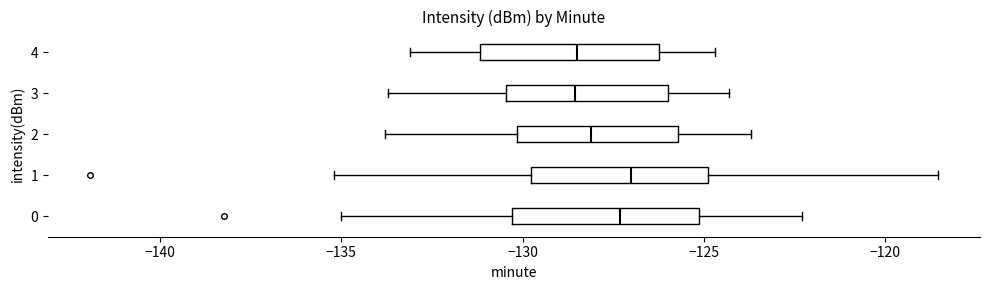

Where does the median line of the box at y = 3 sit on the x-axis? The values are not printed on the chart, so give them approximately, as read against the axis.

-128.5